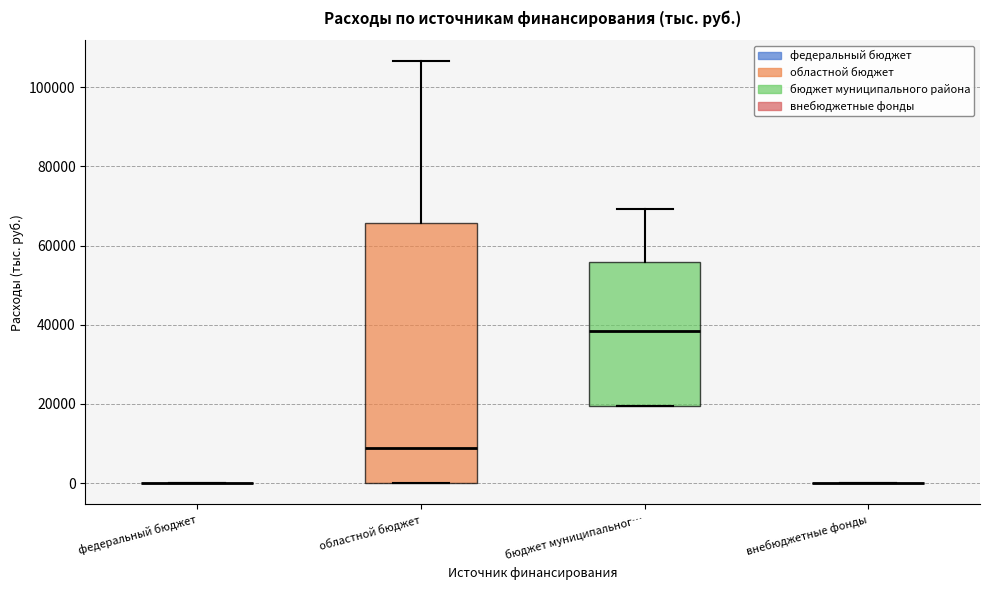

Reading left to right, read every box against the y-axis: the position of its median line, the range the box covers, and the ends of its whiskers. The values are not printed on the chart, so give them approximately, as read against the axis.

федеральный бюджет: box collapsed to a line at 0, whiskers 0 to 0
областной бюджет: median 8000, box 0 to 66000, whiskers 0 to 106000
бюджет муниципальног…: median 38000, box 20000 to 56000, whiskers 20000 to 70000
внебюджетные фонды: box collapsed to a line at 0, whiskers 0 to 0